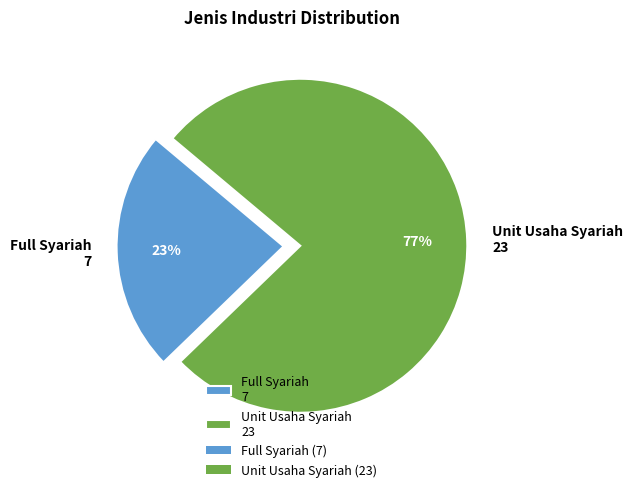

Combined, do Unit Usaha Syariah 23 and Full Syariah 7 account for over 50%?

Yes